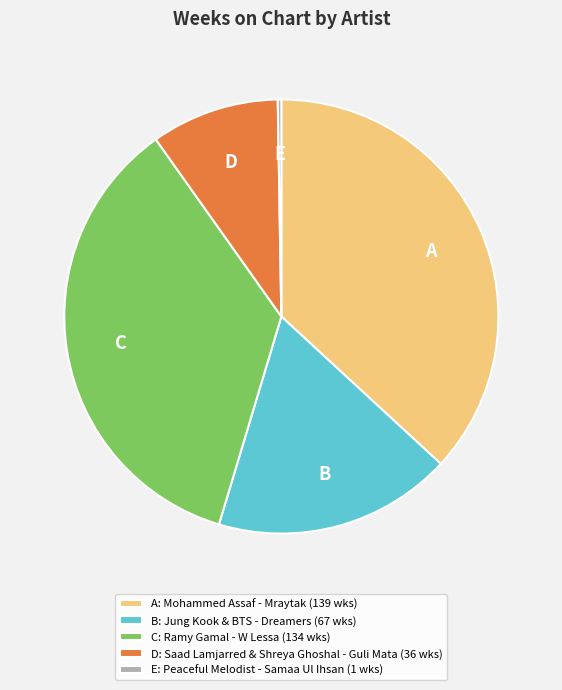

True or false: D: Saad Lamjarred & Shreya Ghoshal - Guli Mata (36 wks) accounts for 10% of the total.

True